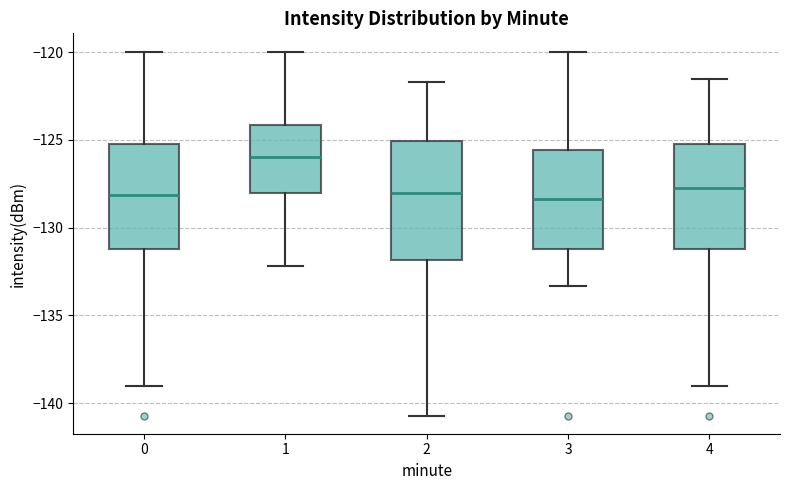

Reading left to right, transcribe this box plot: for each box, give where its median line is, the range the box spans, and where its two whiskers end, as read against the y-axis. The values are not printed on the chart, so give them approximately, as read against the axis.

0: median -128.0, box -131.0 to -125.5, whiskers -139.0 to -120.0
1: median -126.0, box -128.0 to -124.0, whiskers -132.0 to -120.0
2: median -128.0, box -132.0 to -125.0, whiskers -140.5 to -121.5
3: median -128.5, box -131.0 to -125.5, whiskers -133.5 to -120.0
4: median -127.5, box -131.0 to -125.5, whiskers -139.0 to -121.5